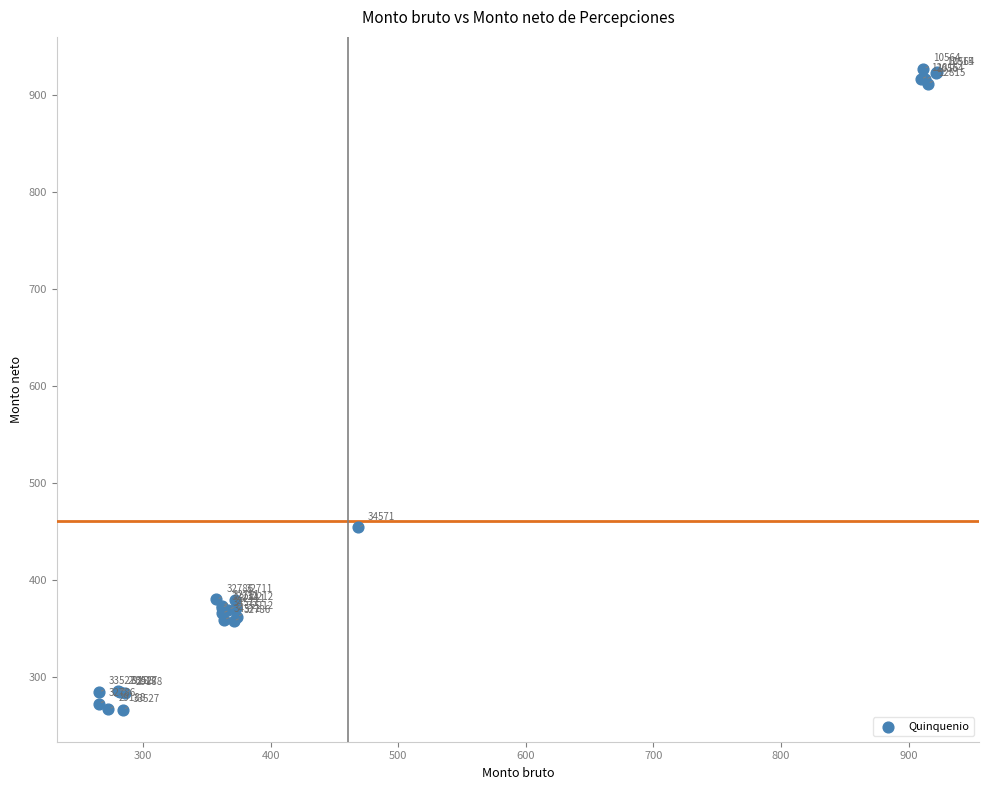

What Y value in the scatter plot is closest to 596?

454.2